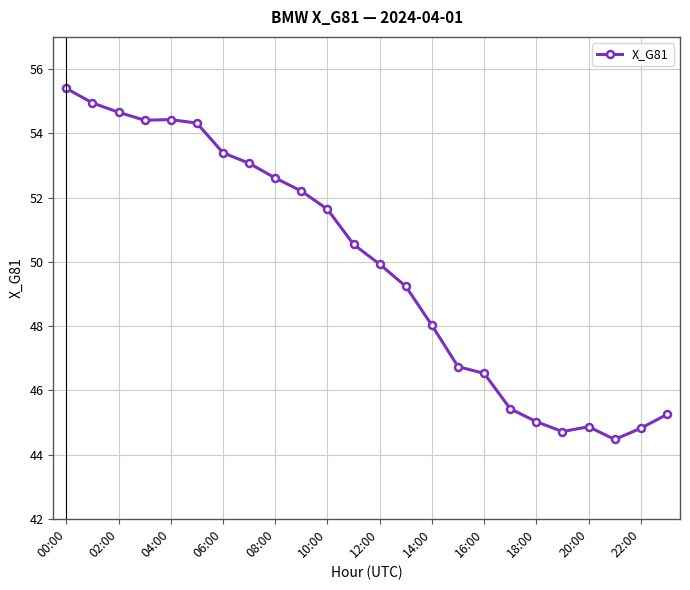

What is the average value?

49.9